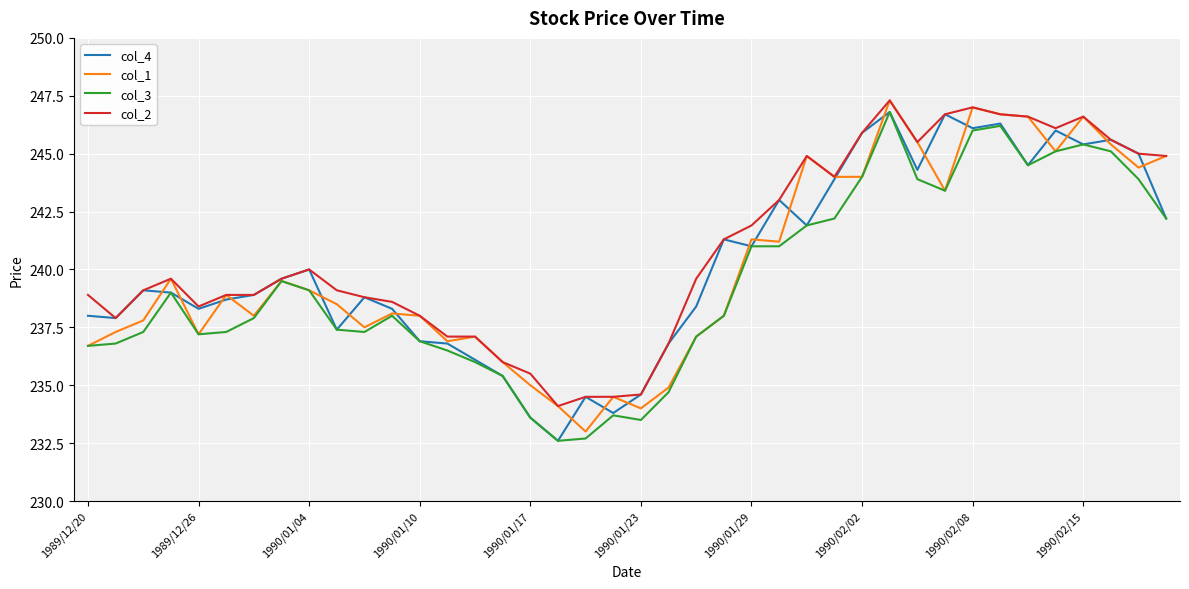

What is the highest value of the col_1 series?

247.3